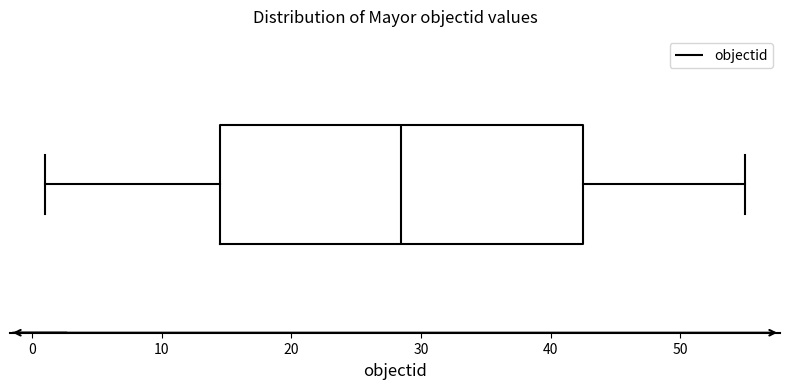

Read this box plot against the x-axis: the position of the median line, the range covered by the box, and the ends of both whiskers. The values are not printed on the chart, so give them approximately, as read against the axis.

median 29, box 15 to 43, whiskers 1 to 55